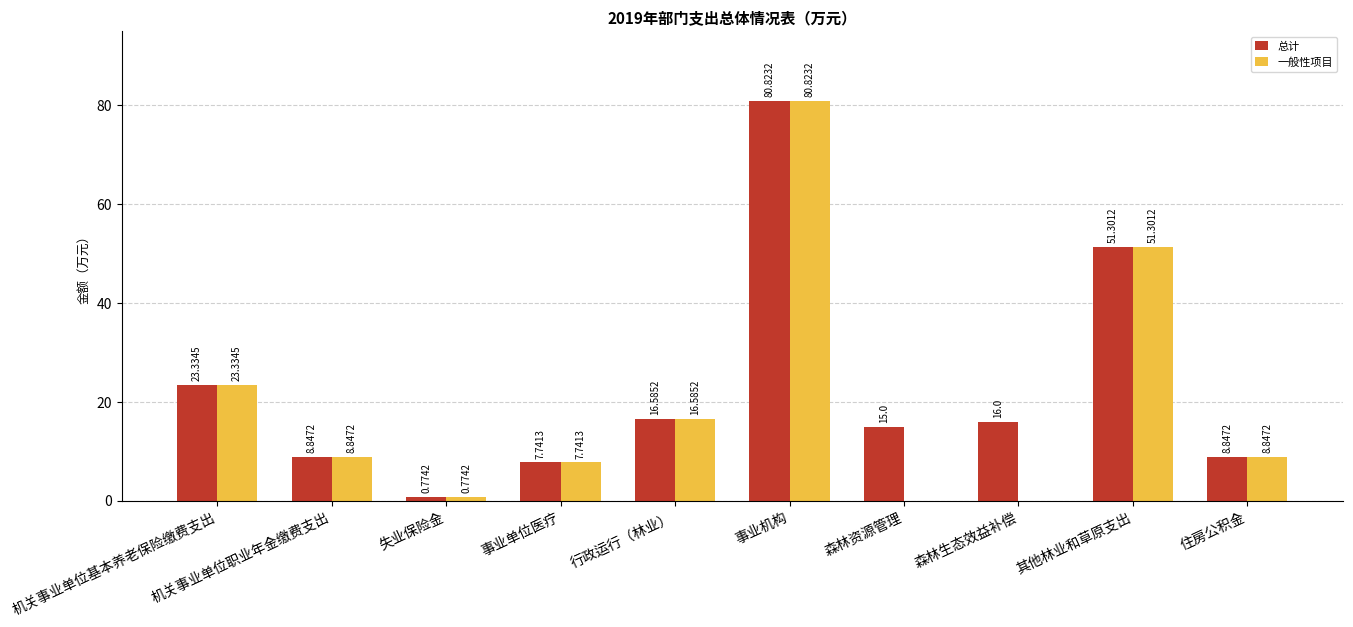

At which label is 总计 closest to 40?

其他林业和草原支出